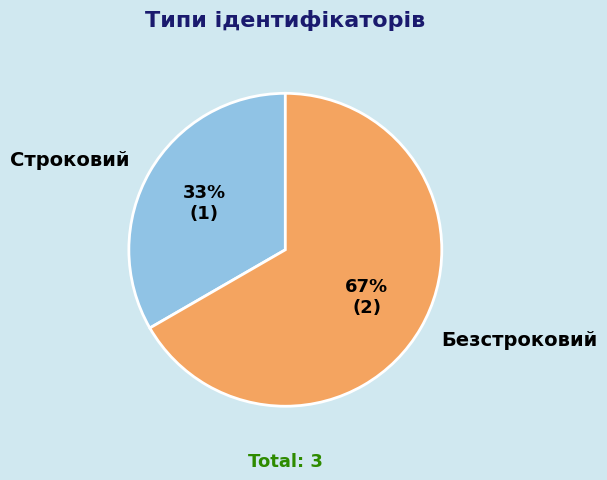

The Строковий slice represents 47% of the pie. True or false?

False